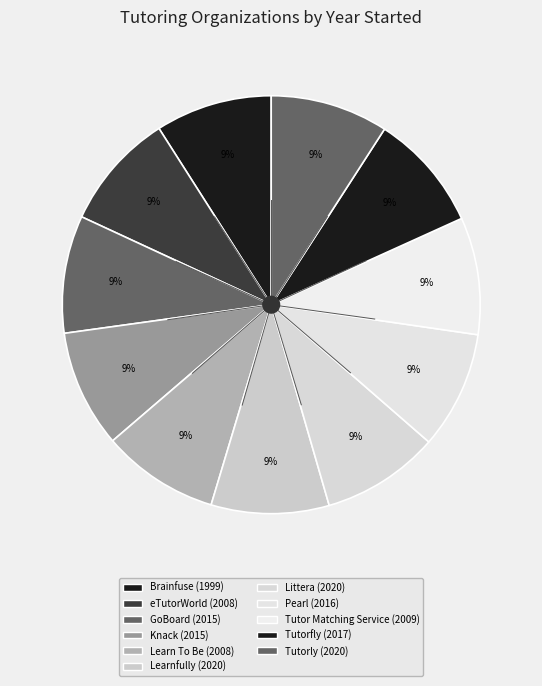

Combined, what portion of the pie is Tutorly and GoBoard?

18.2%